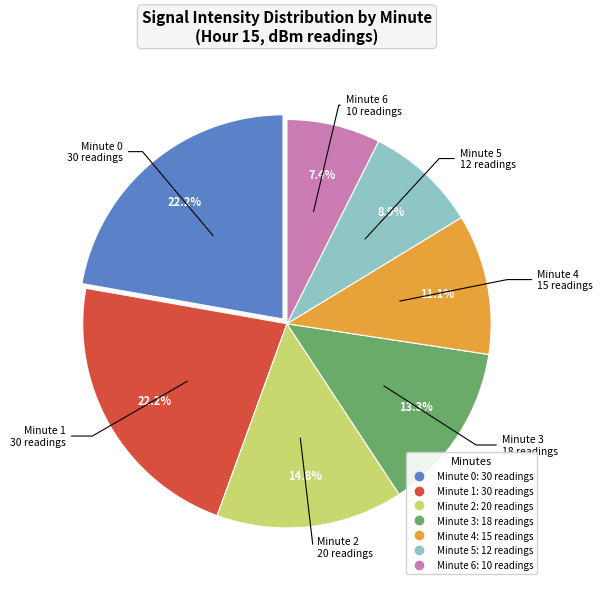

Is there a majority slice in this chart?

No